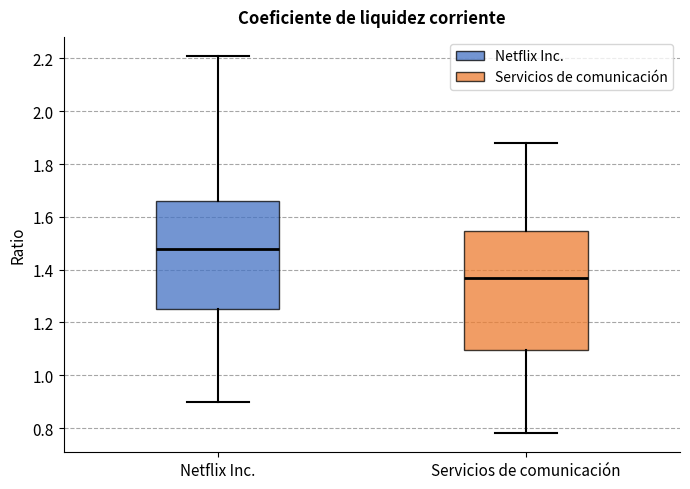

Where does the lower whisker of the box for Servicios de comunicación end on the y-axis? The values are not printed on the chart, so give them approximately, as read against the axis.

0.78